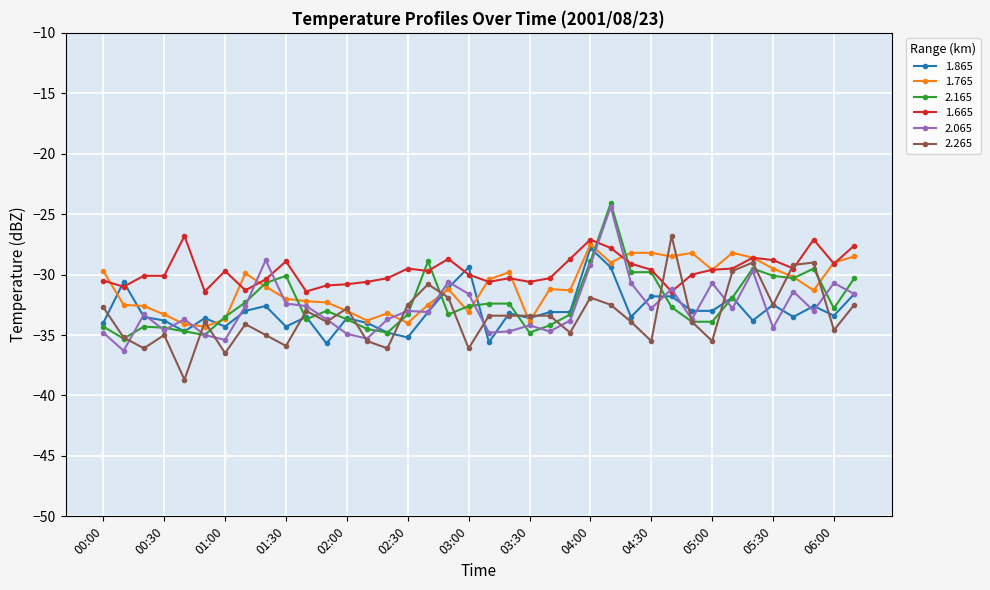

Which series ends up on top after the final intersection of 1.765 and 2.065?

1.765